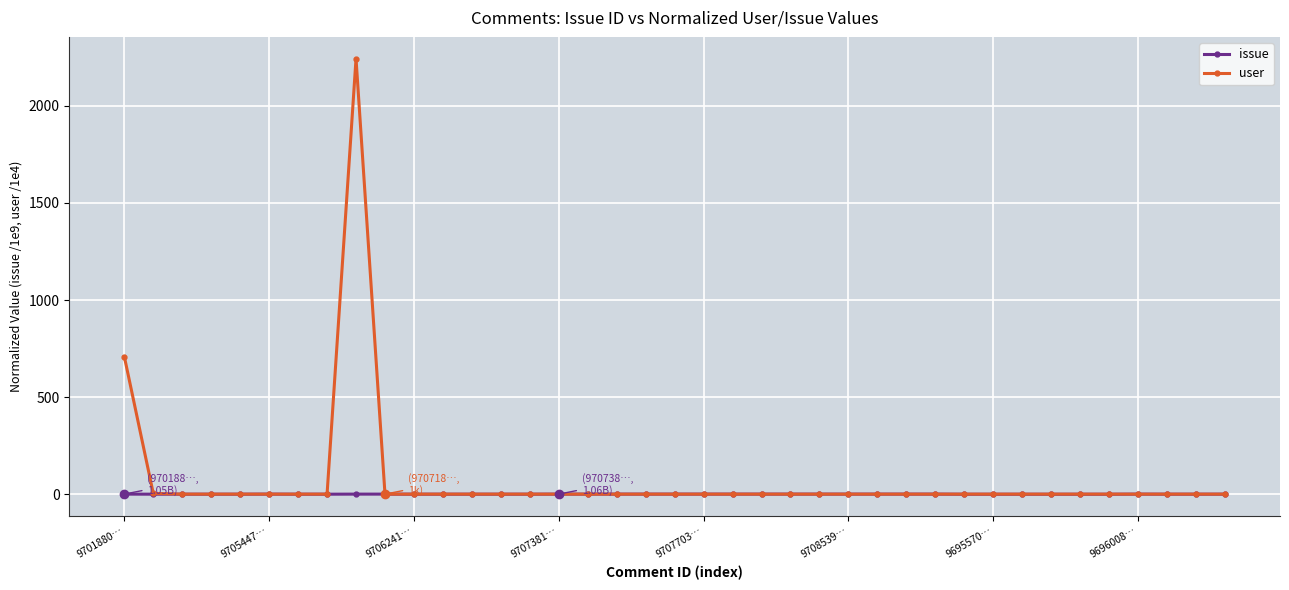

True or false: user has more than 0 interior local peaks.

True